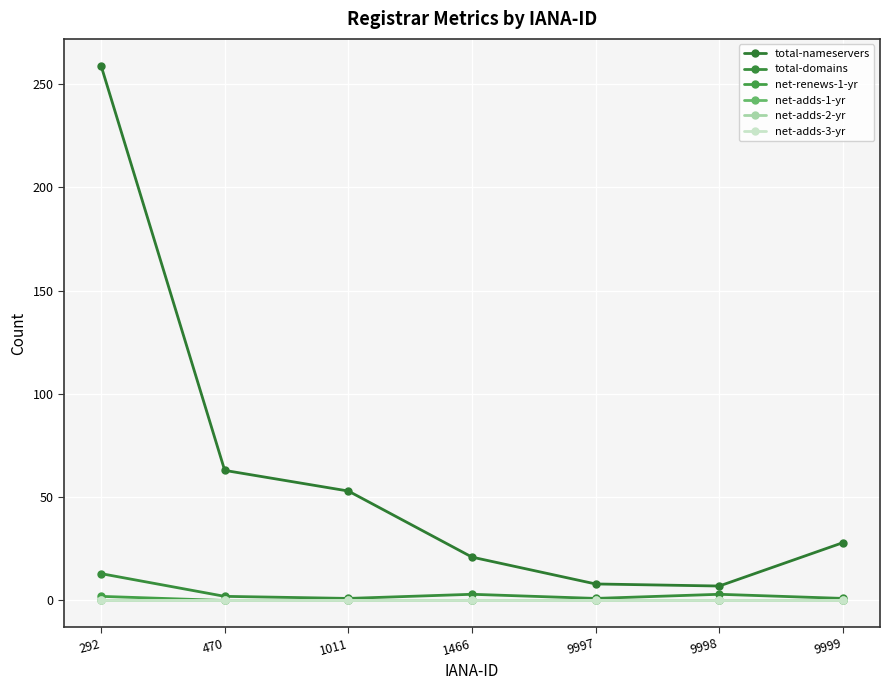

True or false: total-domains has a value of 7 at 292.

False